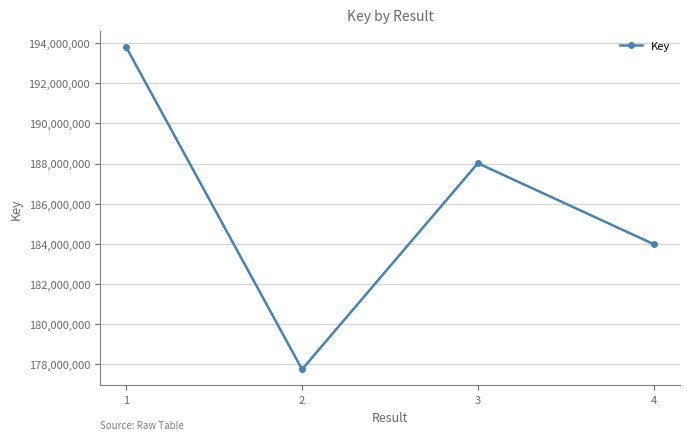

What is the difference between the values at 3 and 2?

10285915